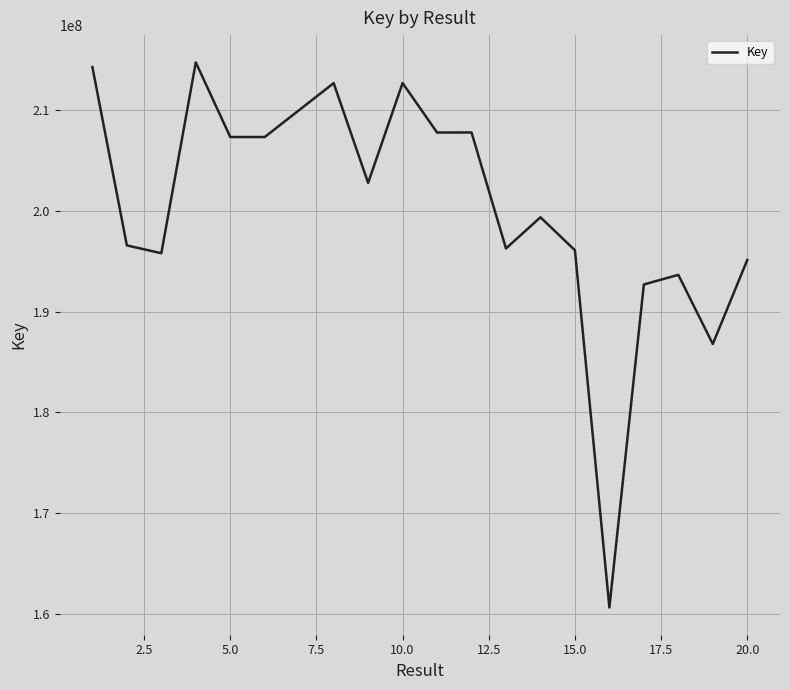

What is the maximum value shown in the chart?

214691044